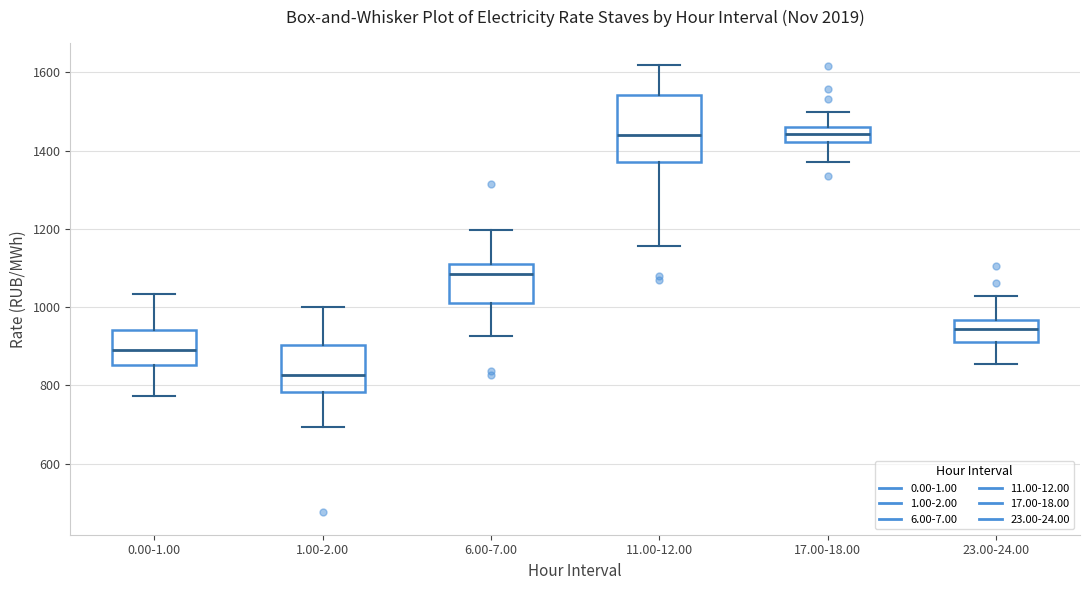

Which box is the tallest, from its lower edge to its upper edge?

11.00-12.00